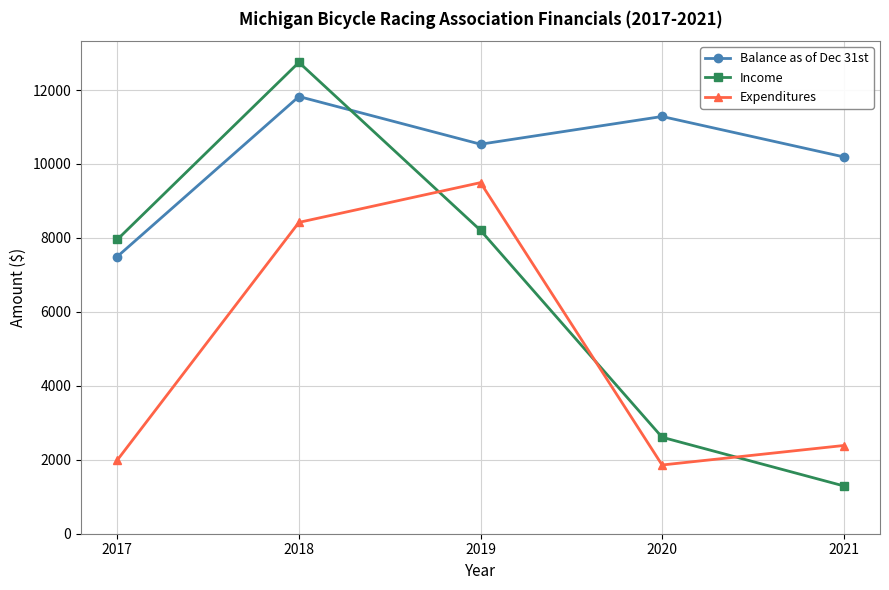

Which category has the lowest value across all series?

2021